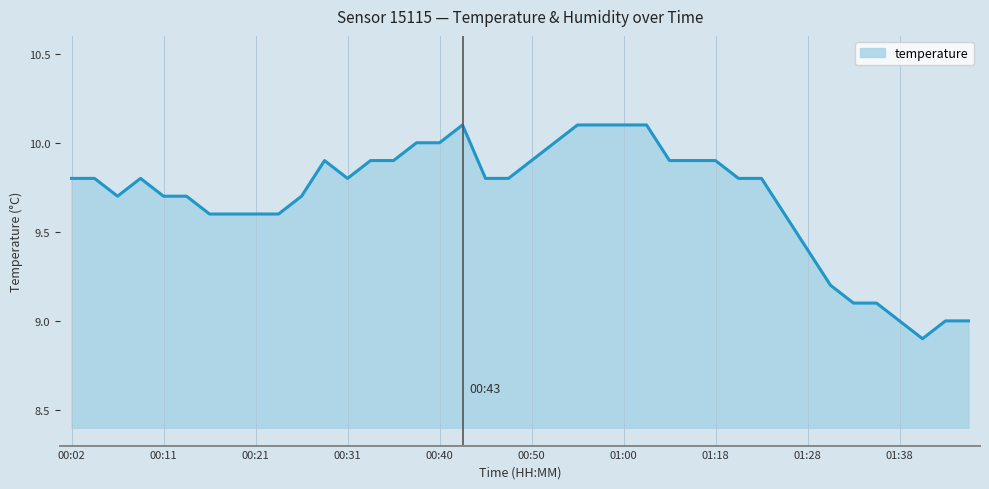

What is the smallest value displayed?

8.9